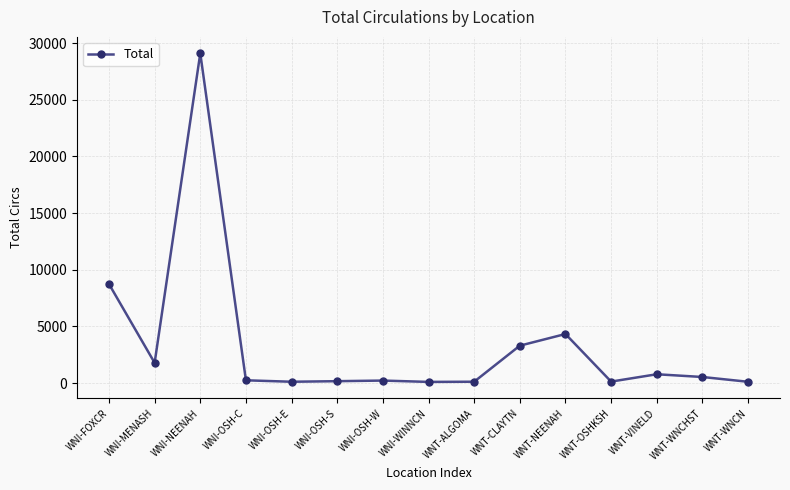

At which category does the chart reach its peak across all series?

WNI-NEENAH